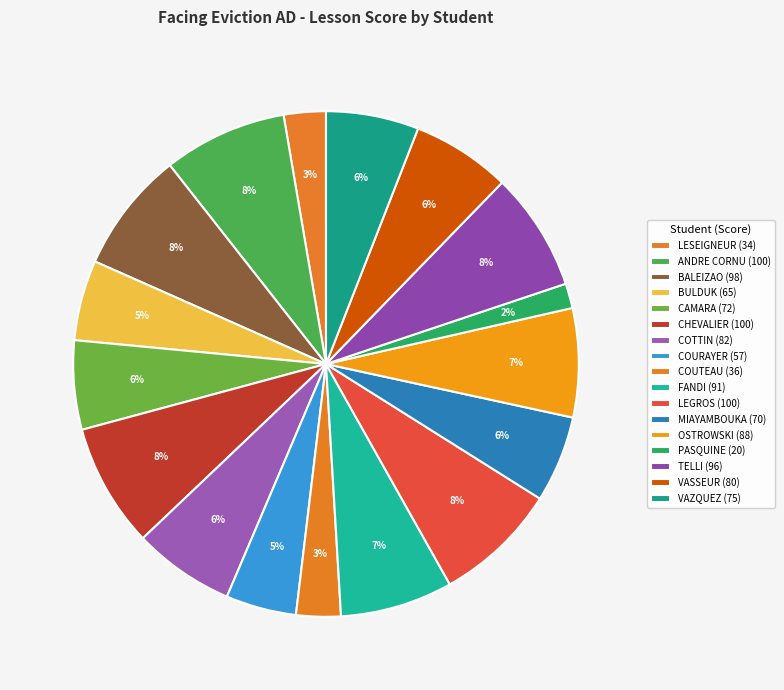

Count the number of slices in the pie.

17